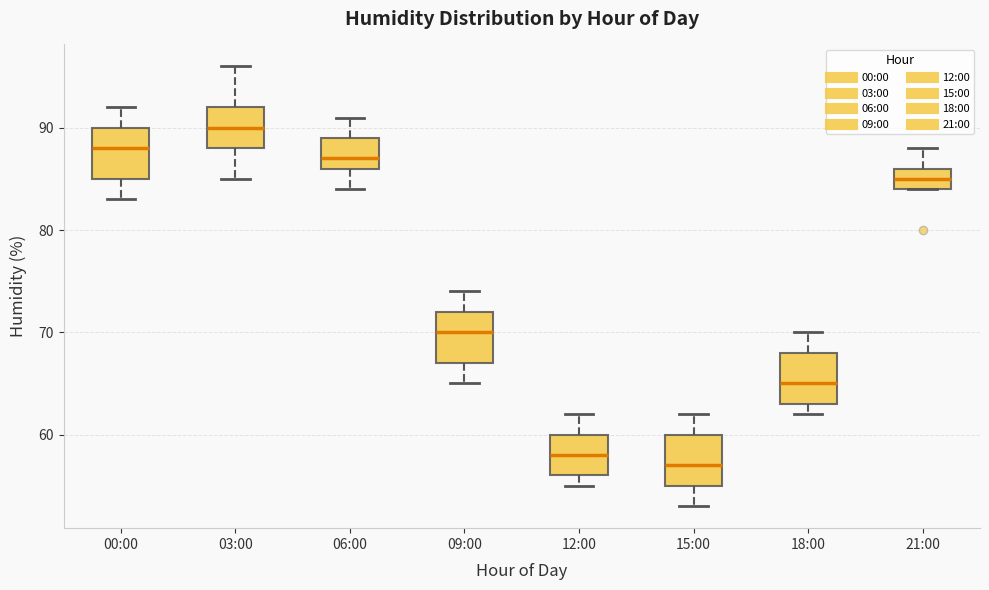

Which box's median line is the highest?

03:00